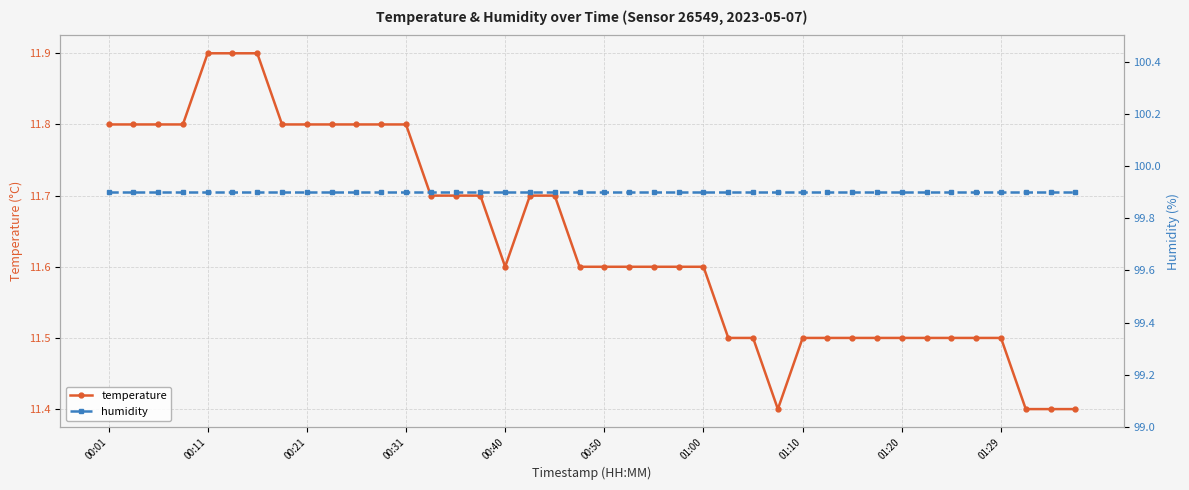

What is the sum of all humidity values?

3996.0